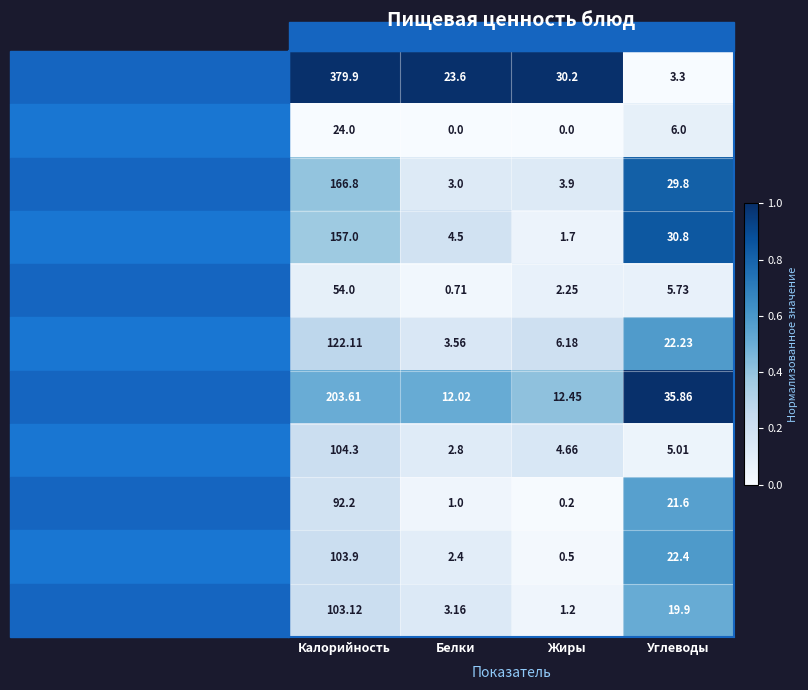

Which category has the highest value across all series?

Калорийность